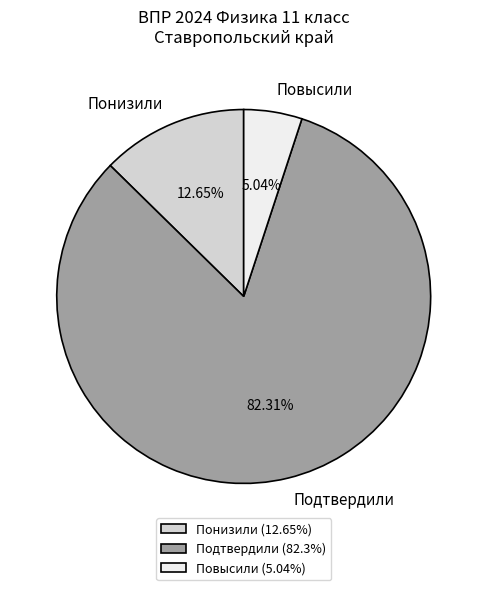

The Понизили slice represents 13% of the pie. True or false?

True